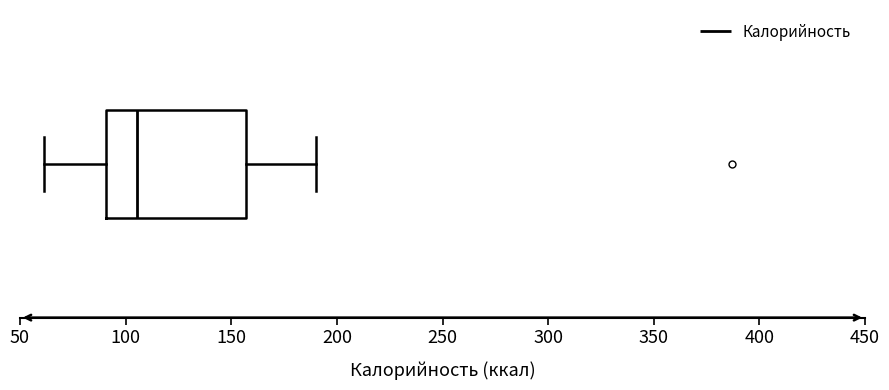

Read this box plot against the x-axis: the position of the median line, the range covered by the box, and the ends of both whiskers. The values are not printed on the chart, so give them approximately, as read against the axis.

median 105, box 90 to 155, whiskers 60 to 190